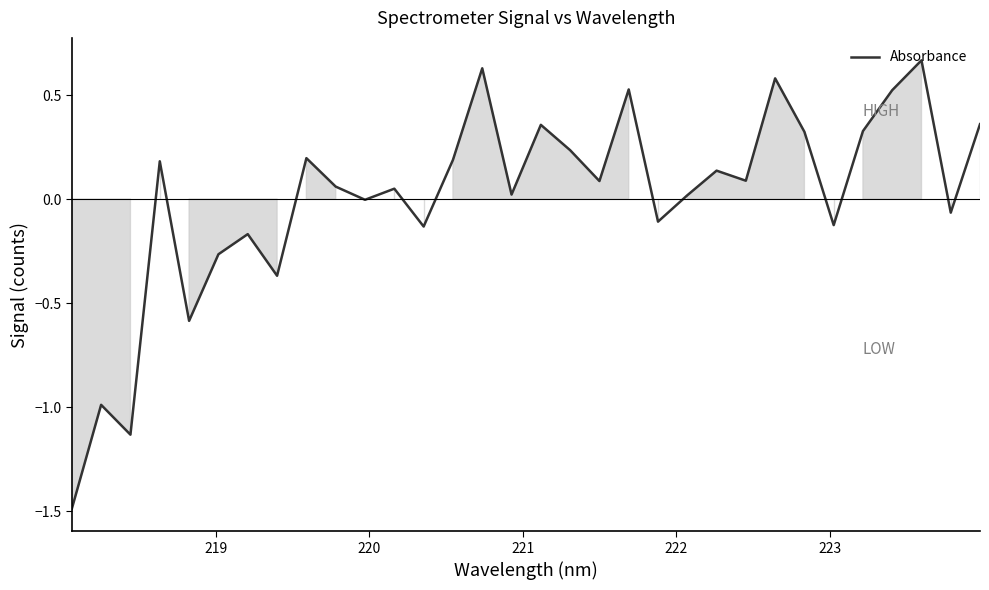

What is the difference between the maximum and minimum values?

2.2